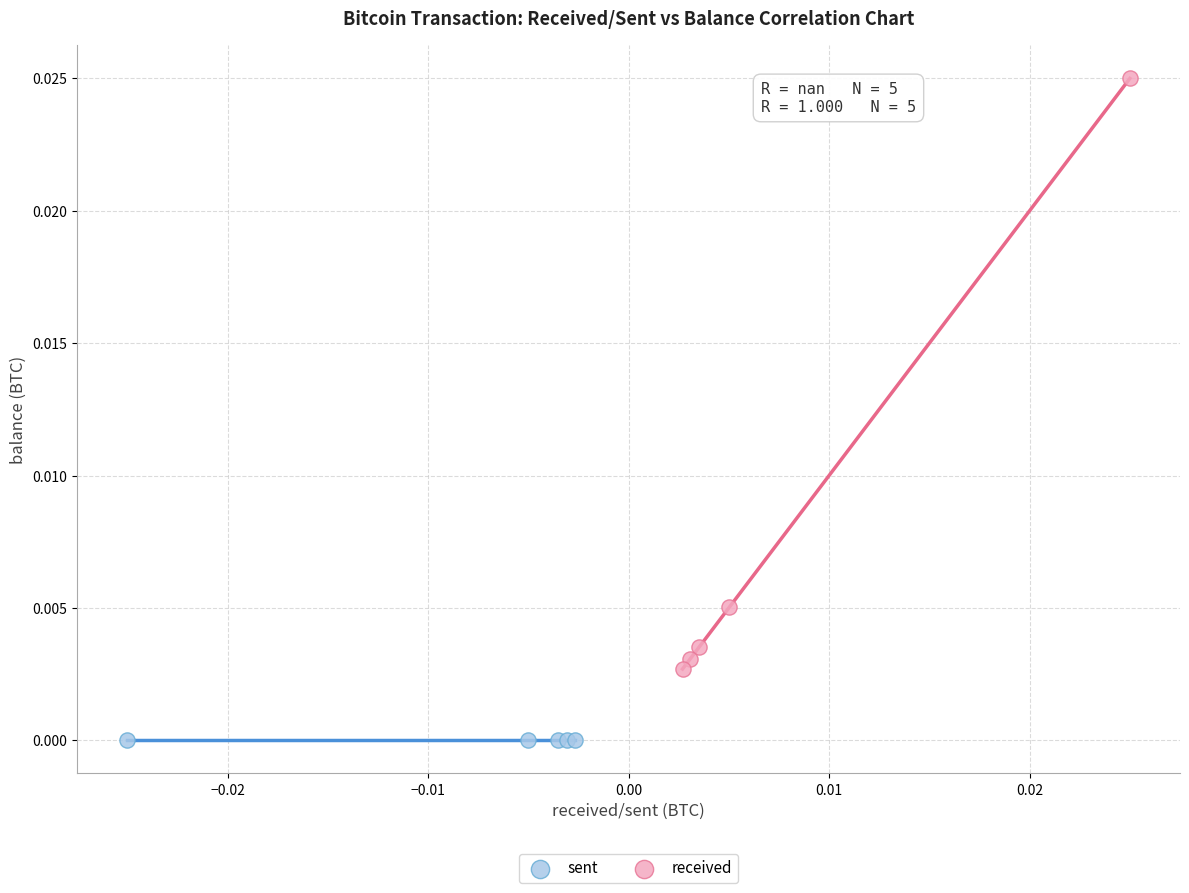

Which series contains the lowest Y value?

sent